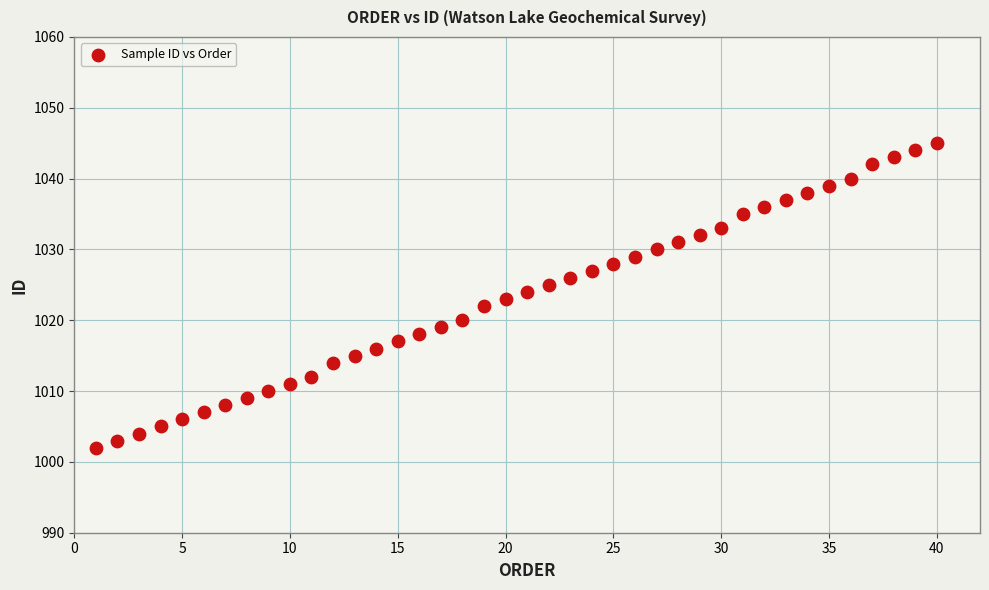

What is the range of X values (max minus min)?

39